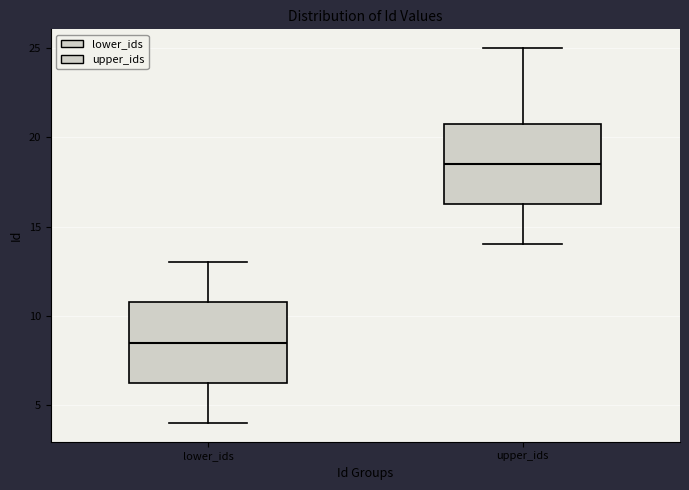

Reading left to right, transcribe this box plot: for each box, give where its median line is, the range the box spans, and where its two whiskers end, as read against the y-axis. The values are not printed on the chart, so give them approximately, as read against the axis.

lower_ids: median 8.5, box 6.5 to 11.0, whiskers 4.0 to 13.0
upper_ids: median 18.5, box 16.5 to 21.0, whiskers 14.0 to 25.0